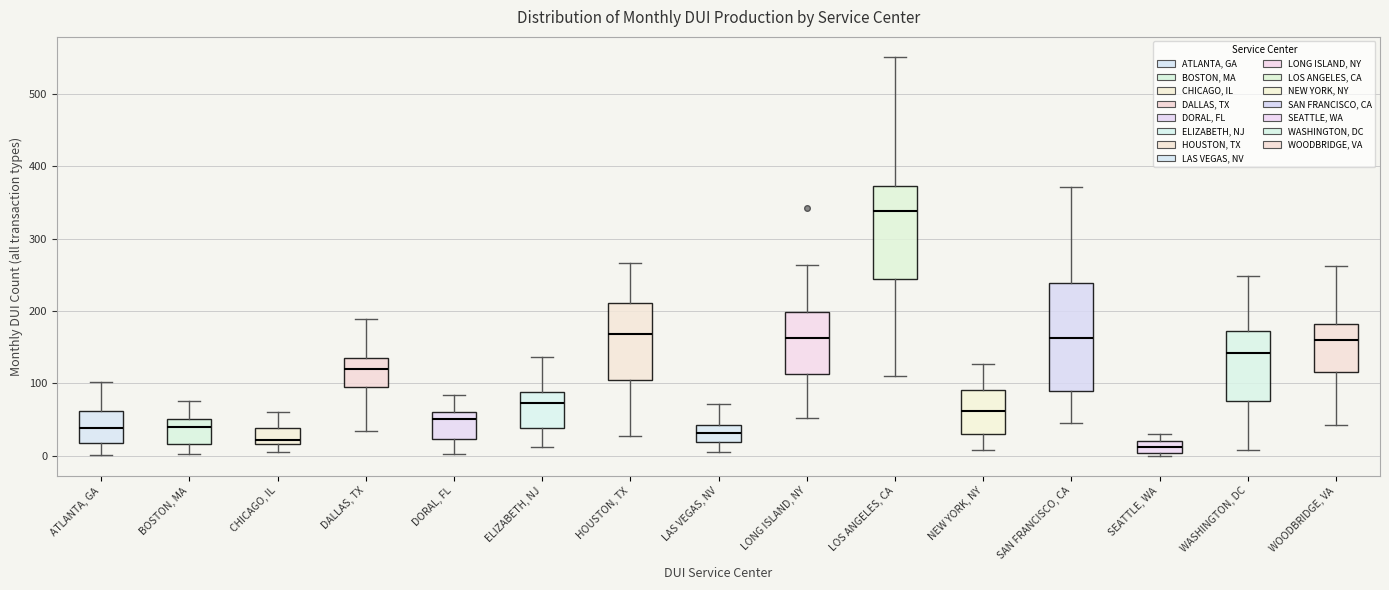

Where does the upper whisker of the box for SAN FRANCISCO, CA end on the y-axis? The values are not printed on the chart, so give them approximately, as read against the axis.

370